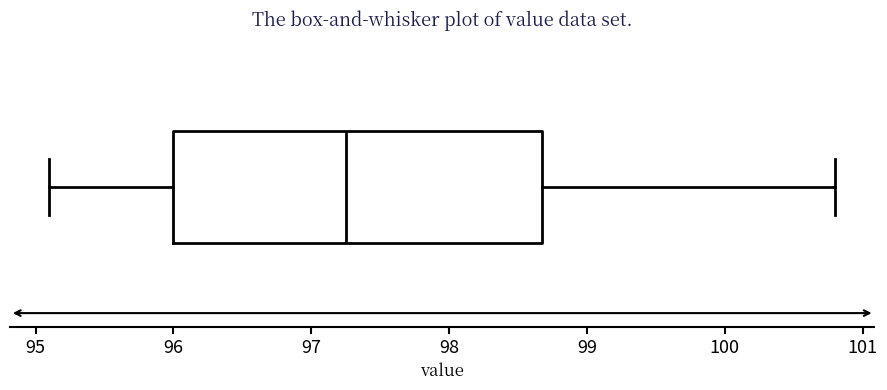

Where is the left edge of the box on the x-axis? The values are not printed on the chart, so give them approximately, as read against the axis.

96.0